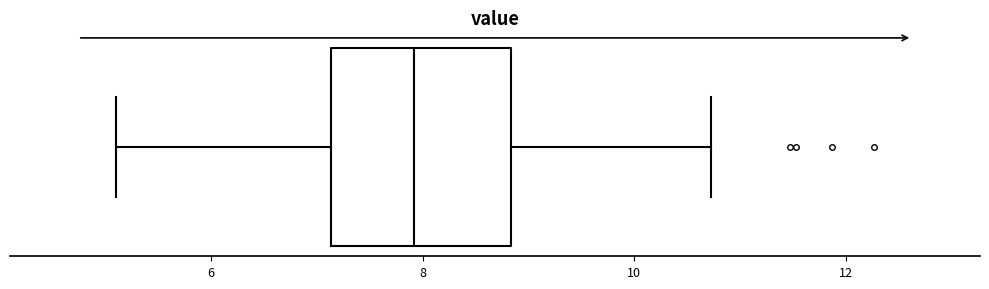

Read this box plot against the x-axis: the position of the median line, the range covered by the box, and the ends of both whiskers. The values are not printed on the chart, so give them approximately, as read against the axis.

median 8.0, box 7.2 to 8.8, whiskers 5.2 to 10.8